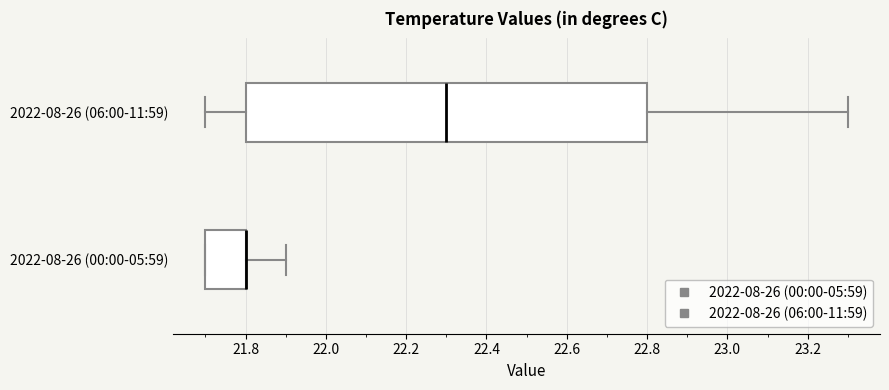

Comparing the boxes themselves (not the whiskers), which one is the widest?

2022-08-26 (06:00-11:59)